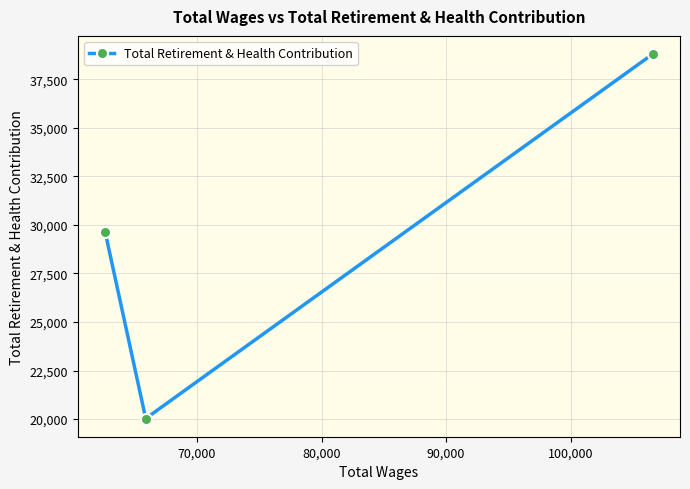

Reading left to right, what are all the values shown in this chart?

29637	20031	38797